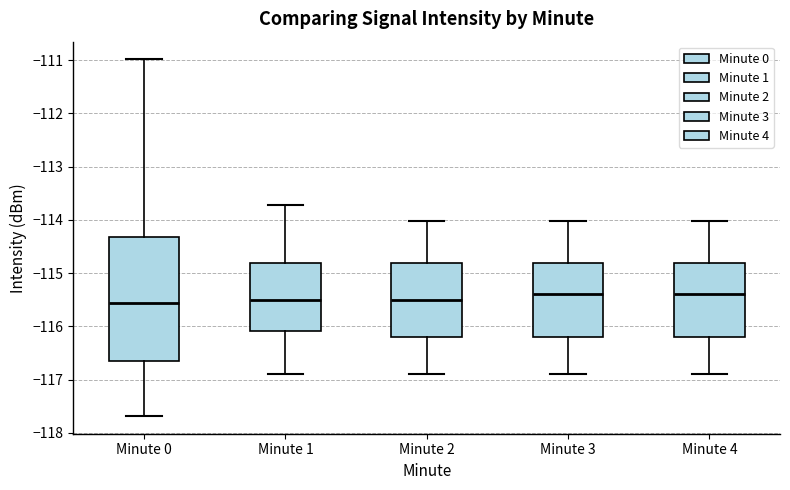

Which box is the tallest, from its lower edge to its upper edge?

Minute 0